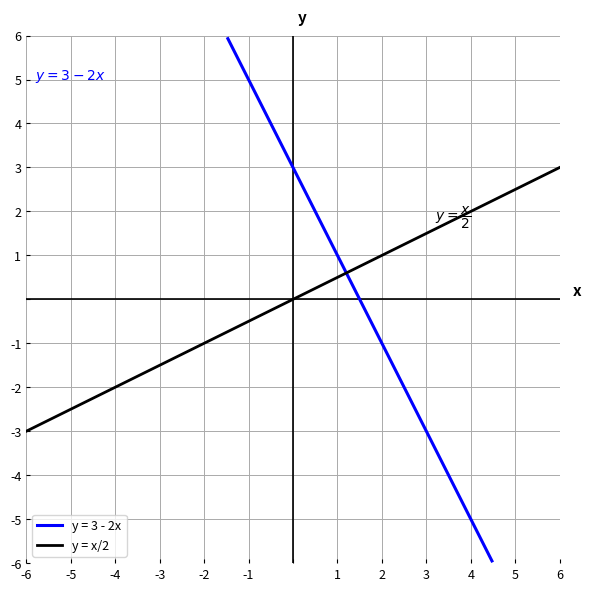

What is the minimum value for y = 3 - 2x?

-5.9